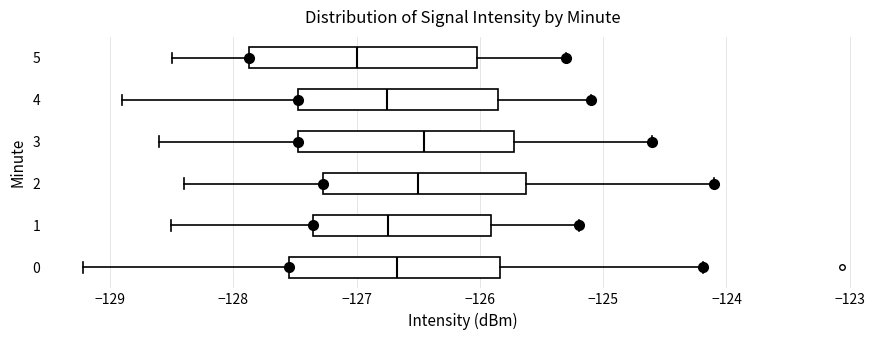

Reading bottom to top, read every box against the x-axis: the position of its median line, the range the box covers, and the ends of its whiskers. The values are not printed on the chart, so give them approximately, as read against the axis.

0: median -126.7, box -127.5 to -125.8, whiskers -129.2 to -124.2
1: median -126.7, box -127.3 to -125.9, whiskers -128.5 to -125.2
2: median -126.5, box -127.3 to -125.6, whiskers -128.4 to -124.1
3: median -126.4, box -127.5 to -125.7, whiskers -128.6 to -124.6
4: median -126.7, box -127.5 to -125.8, whiskers -128.9 to -125.1
5: median -127.0, box -127.9 to -126.0, whiskers -128.5 to -125.3